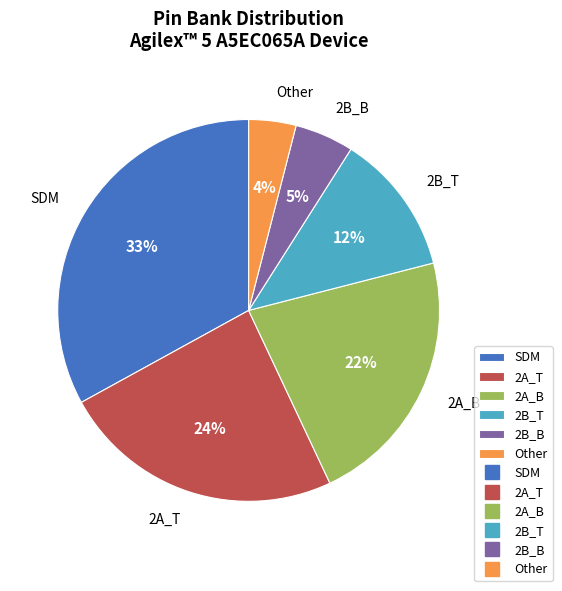

To the nearest percent, what is the combined percentage of 2A_B and 2A_T?

46%